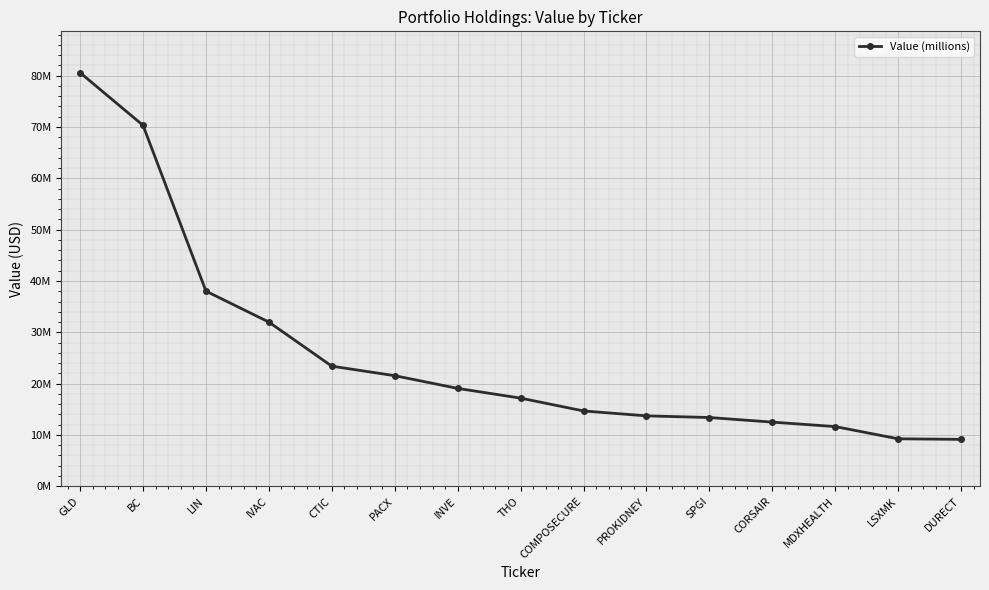

Rank the categories by value from lowest to highest.

DURECT, LSXMK, MDXHEALTH, CORSAIR, SPGI, PROKIDNEY, COMPOSECURE, THO, INVE, PACX, CTIC, IVAC, LIN, BC, GLD